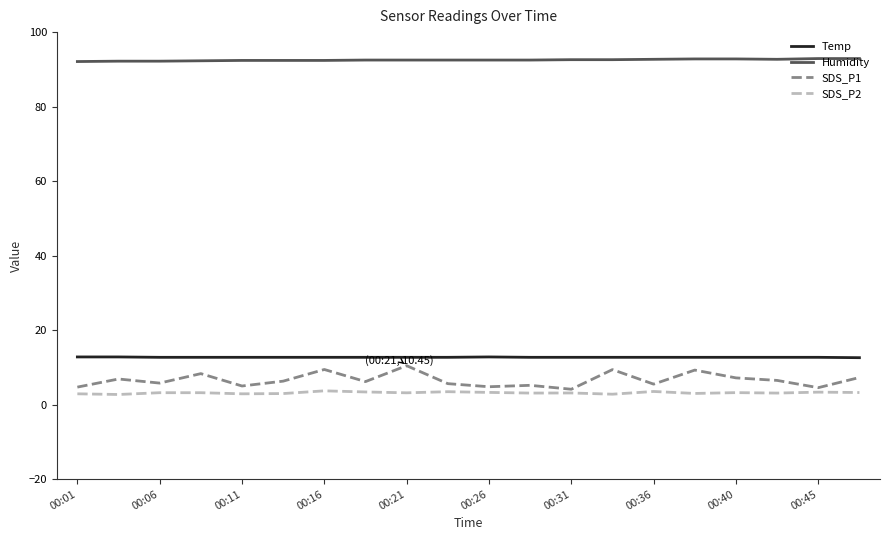

What is the greatest value displayed?

92.9